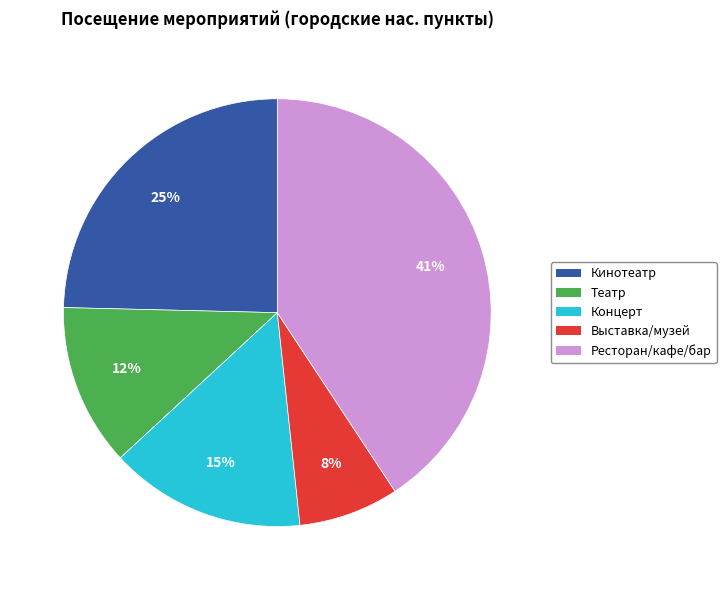

To the nearest percent, what is the average slice percentage?

20%